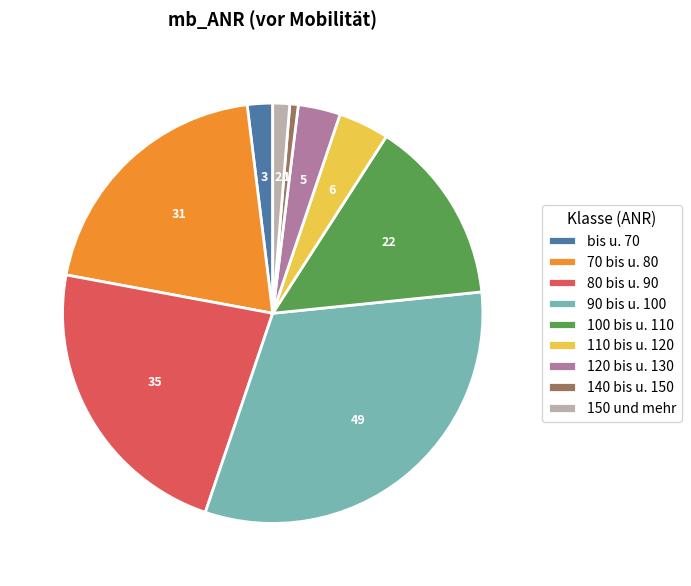

Does 70 bis u. 80 account for over 50% of the chart?

No